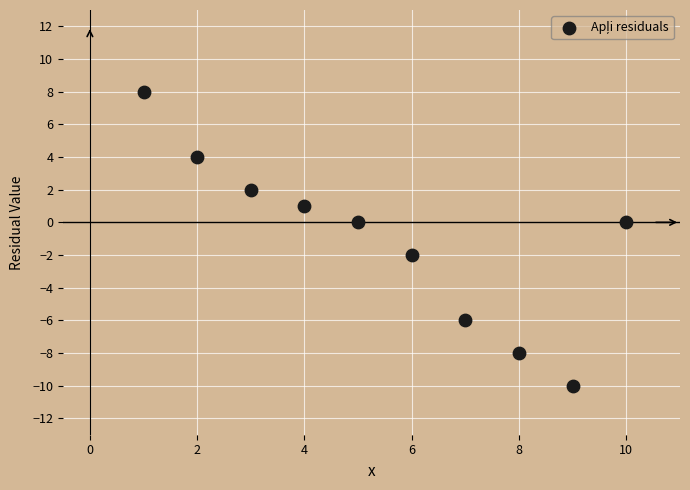

What is the range of Y values (max minus min)?

18